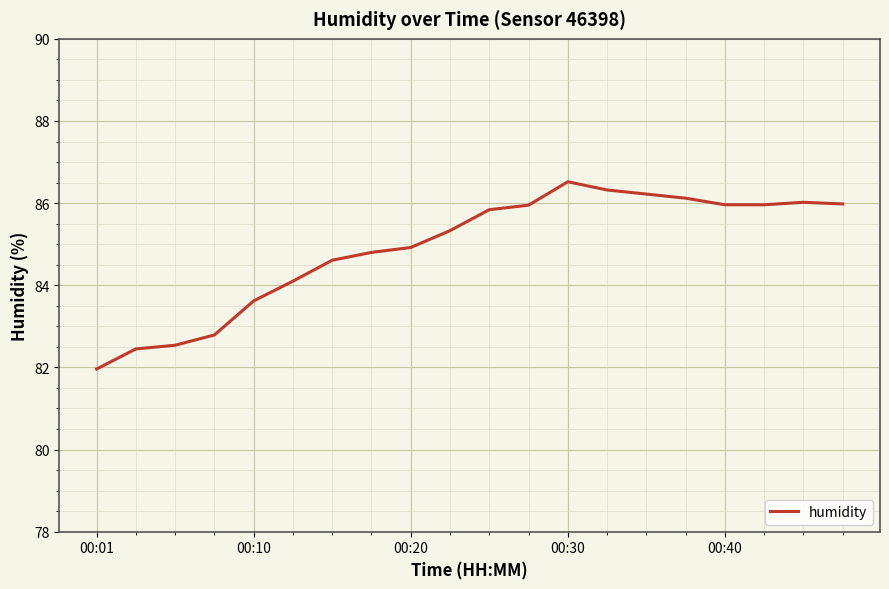

What is the difference between the maximum and minimum values?

4.6